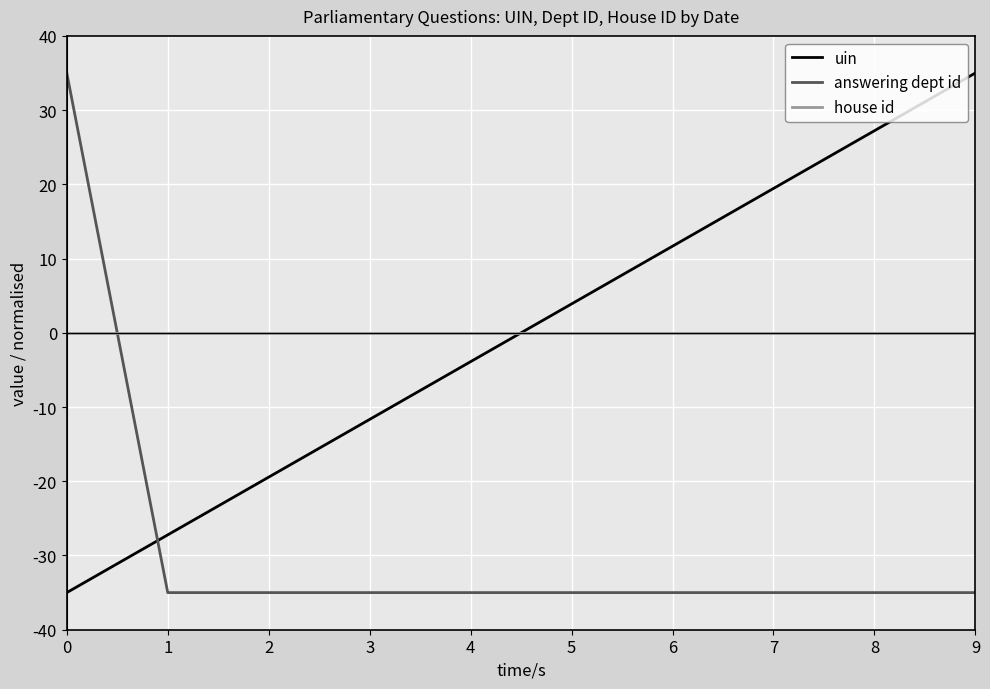

True or false: answering dept id has a value of -35.0 at 3.

True